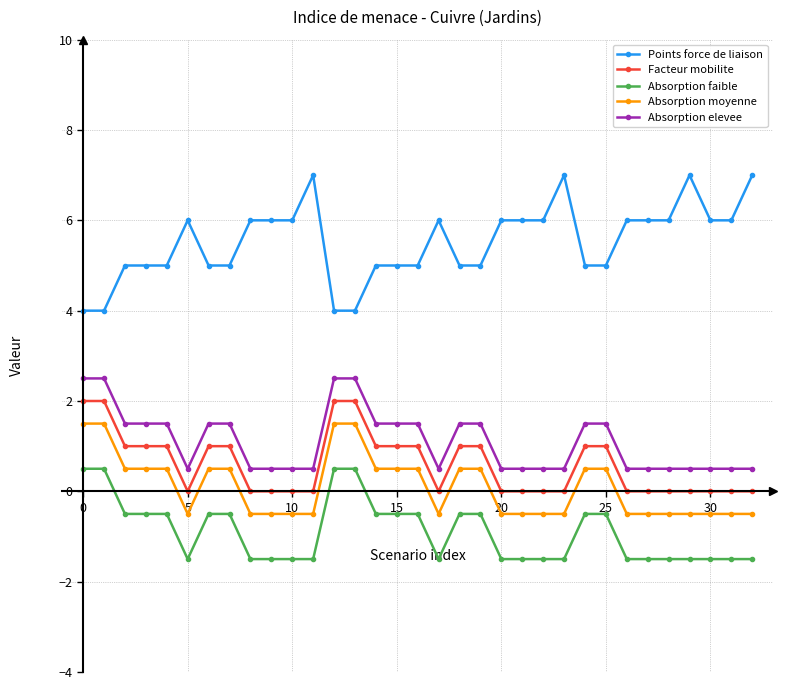

How many lines are shown in the chart?

5